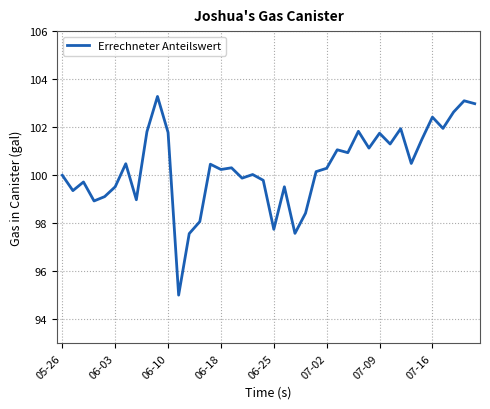

What is the difference between the maximum and minimum values?

8.3